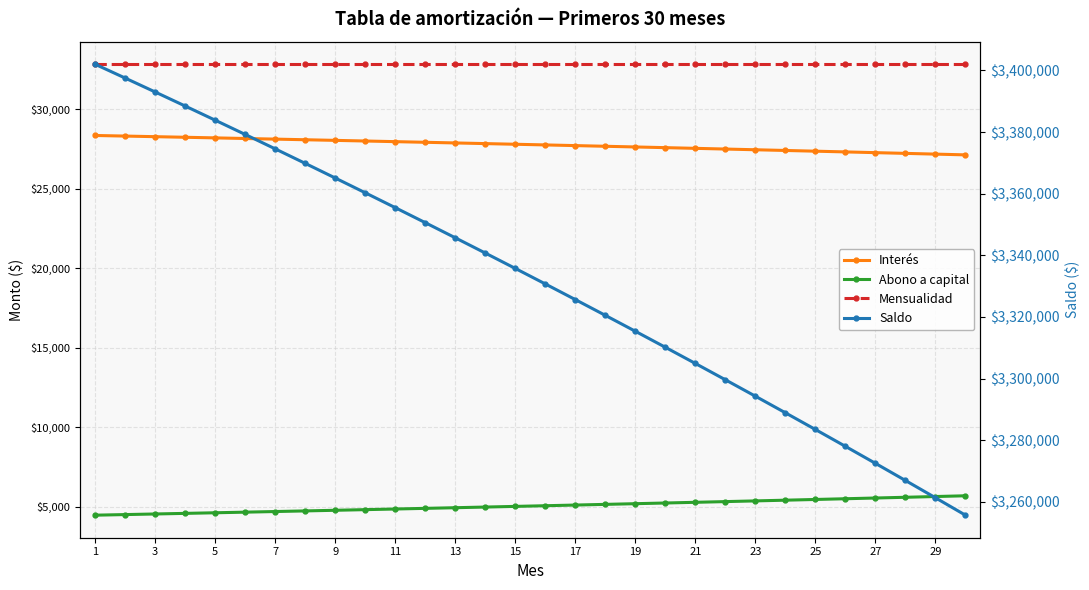

Is it true that Saldo equals 2185075.1 at 15?

False